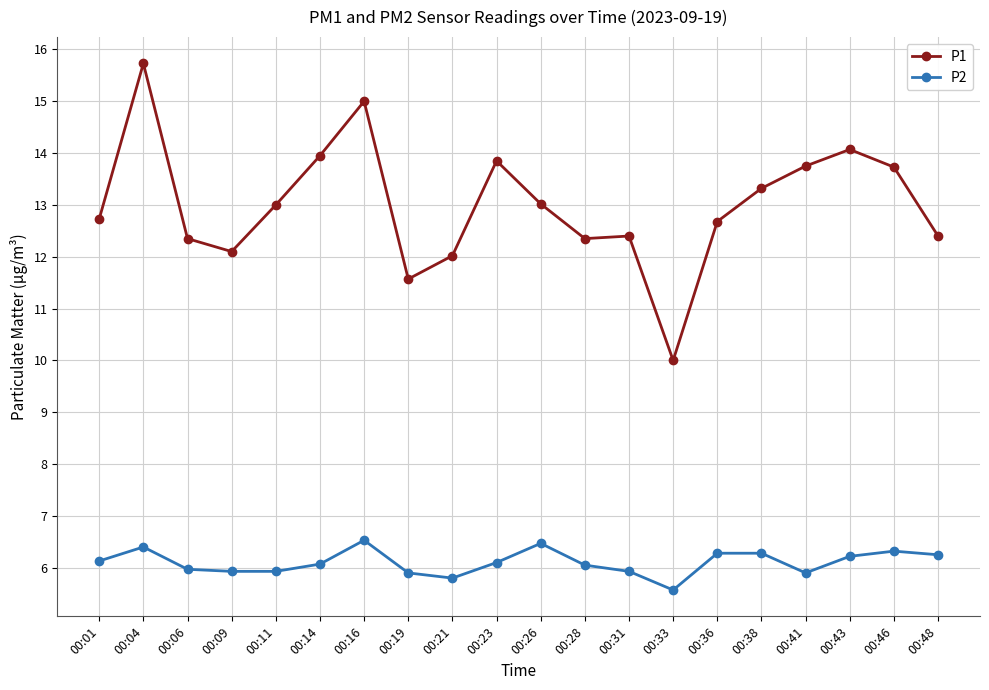

Rank the series at 00:14 from highest to lowest value.

P1, P2